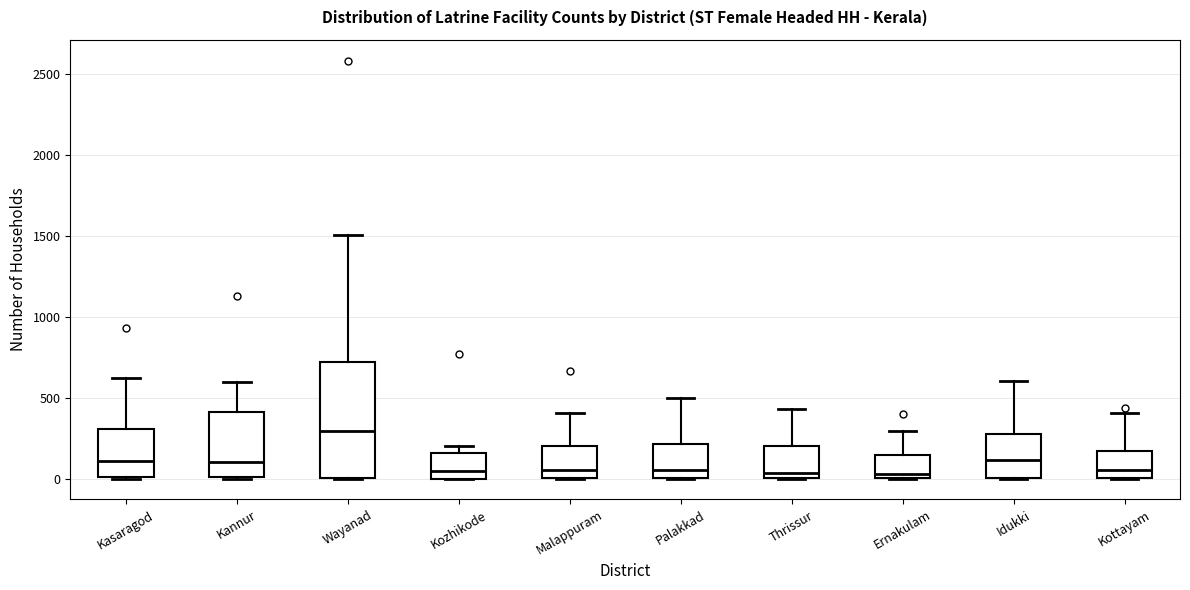

Reading left to right, read every box against the y-axis: the position of its median line, the range the box covers, and the ends of its whiskers. The values are not printed on the chart, so give them approximately, as read against the axis.

Kasaragod: median 100, box 0 to 300, whiskers 0 to 600
Kannur: median 100, box 0 to 400, whiskers 0 to 600
Wayanad: median 300, box 0 to 700, whiskers 0 to 1500
Kozhikode: median 50, box 0 to 150, whiskers 0 to 200
Malappuram: median 50, box 0 to 200, whiskers 0 to 400
Palakkad: median 50, box 0 to 200, whiskers 0 to 500
Thrissur: median 50, box 0 to 200, whiskers 0 to 450
Ernakulam: median 50, box 0 to 150, whiskers 0 to 300
Idukki: median 100, box 0 to 250, whiskers 0 to 600
Kottayam: median 50, box 0 to 150, whiskers 0 to 400